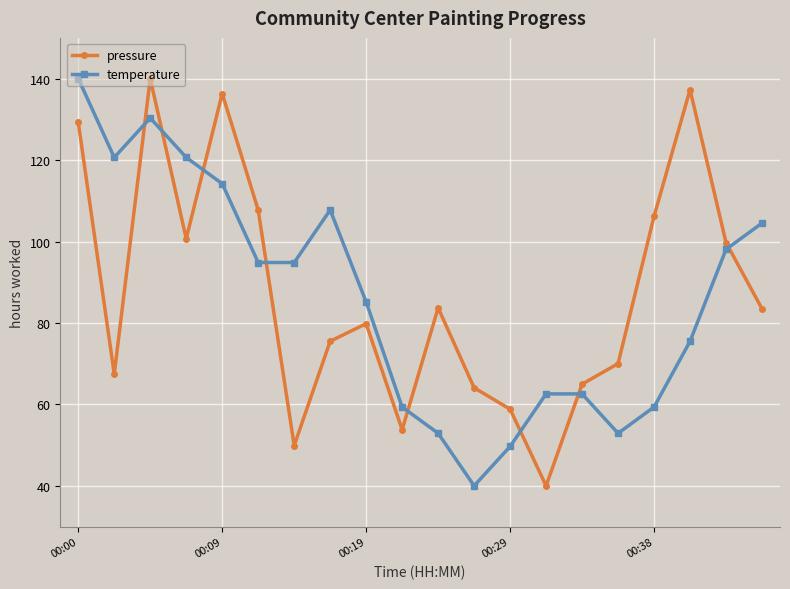

At how many categories does at least one series exceed 78?

14